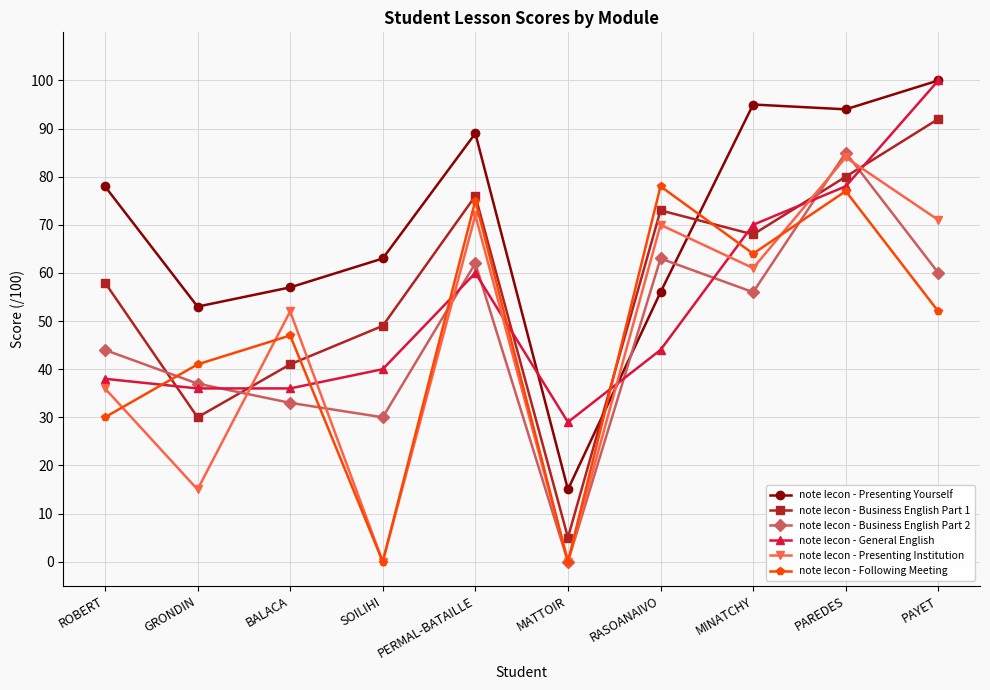

At how many categories does at least one series exceed 83?

4